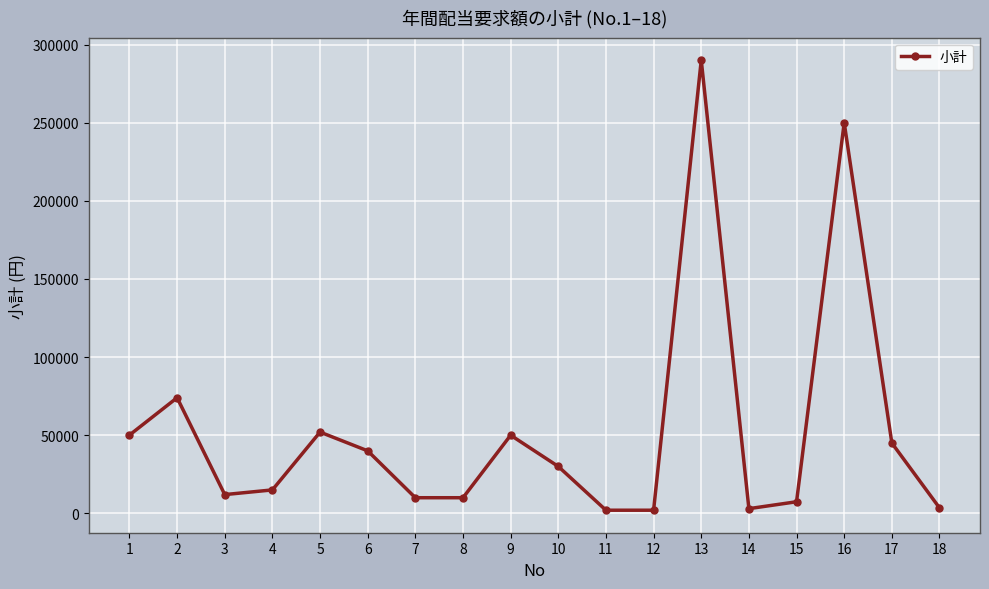

Where does the data first go above 30000?

1